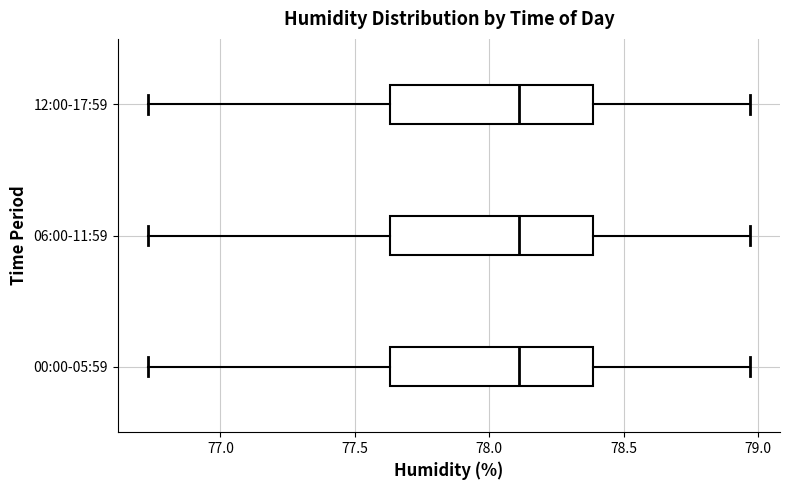

Where is the left edge of the box for 06:00-11:59 on the x-axis? The values are not printed on the chart, so give them approximately, as read against the axis.

77.65